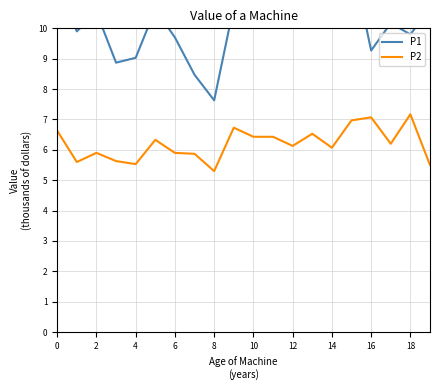

Is it true that P1 equals 13.6 at 2?

False